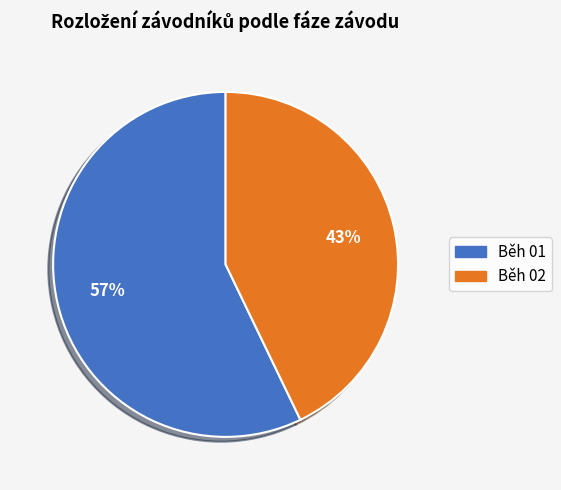

How many segments does this pie chart have?

2